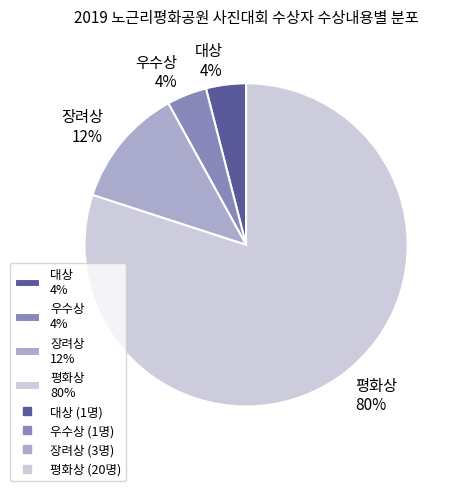

Do 우수상 and 평화상 together represent more than half of the pie?

Yes